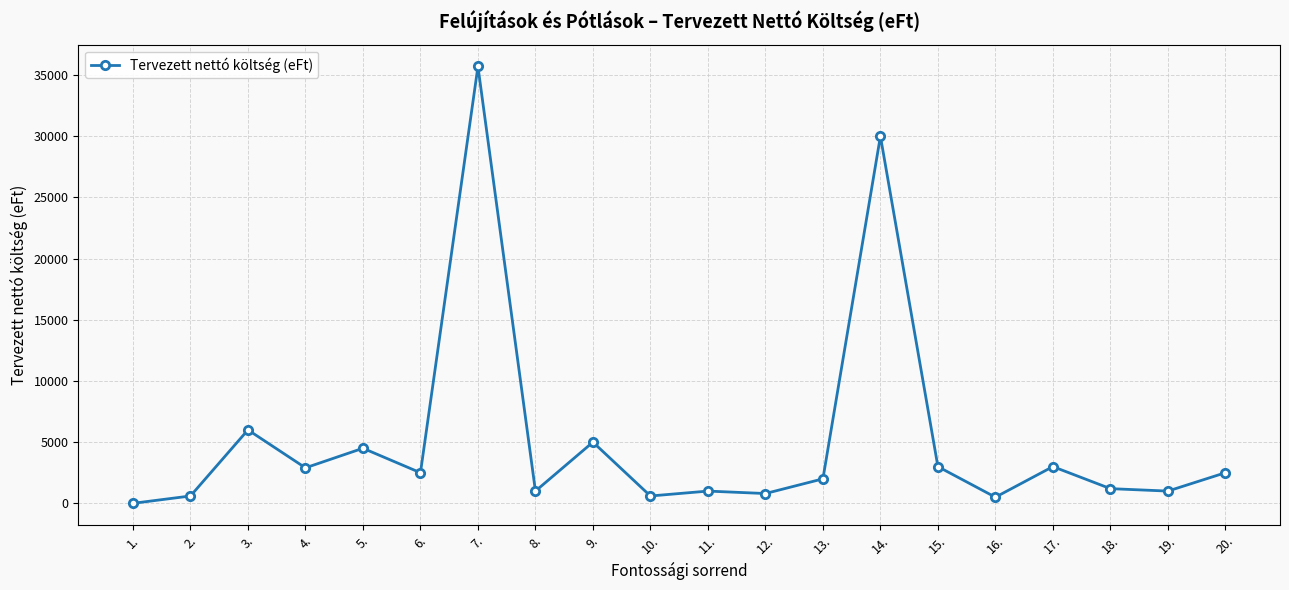

Does the chart have visible grid lines?

Yes